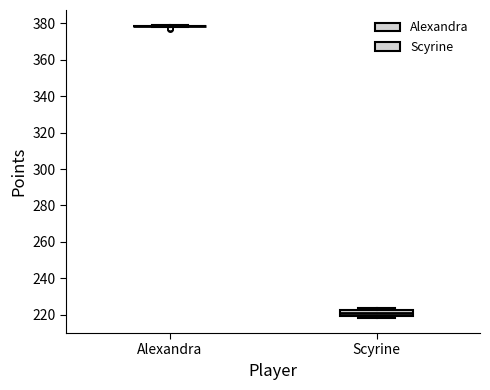

Comparing the boxes themselves (not the whiskers), which one is the tallest?

Scyrine